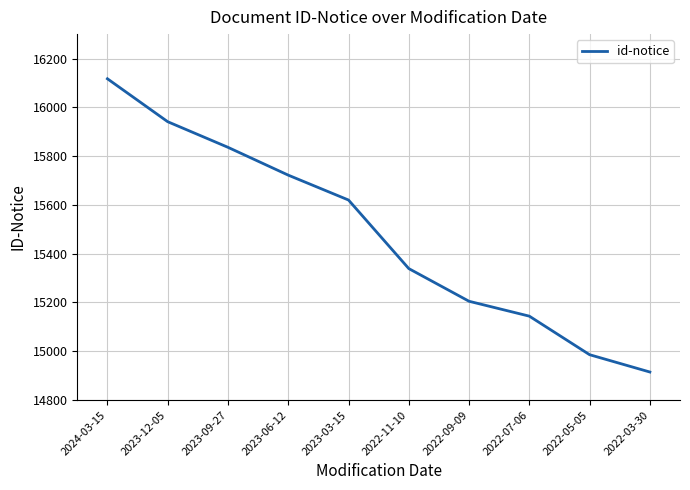

Does the chart have visible grid lines?

Yes